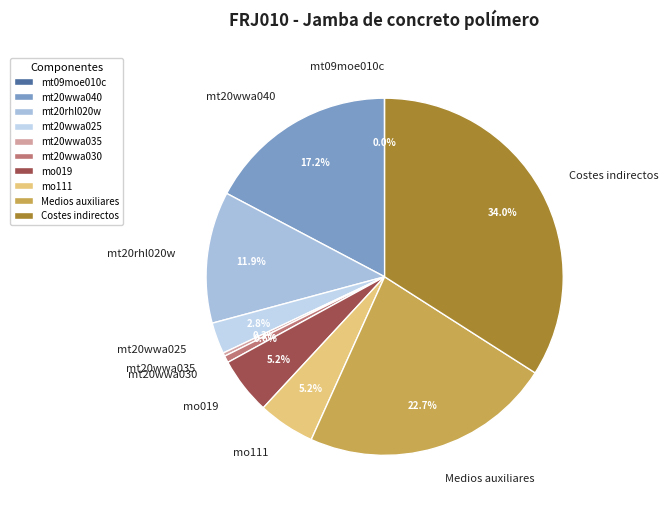

Does any single category account for the majority?

No